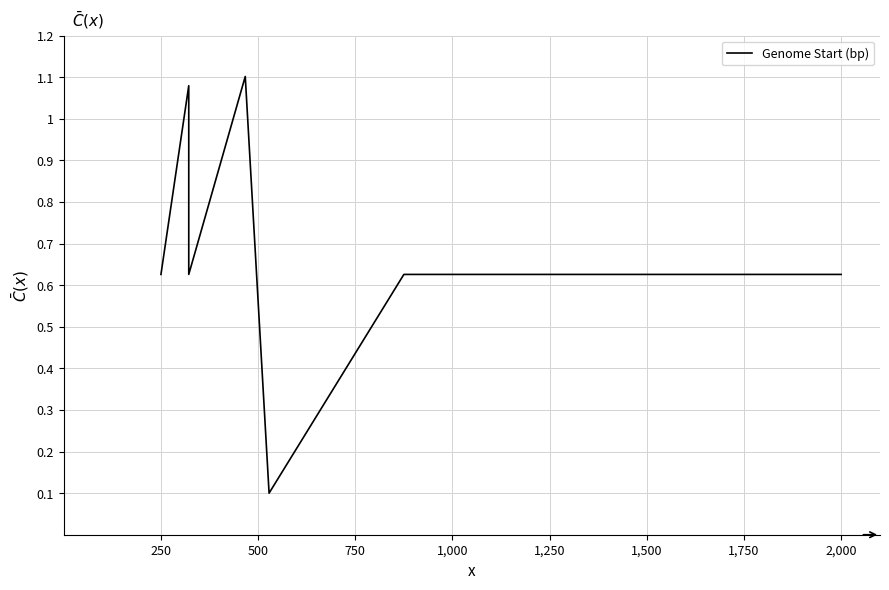

What is the difference between the second highest and second lowest values?

0.5